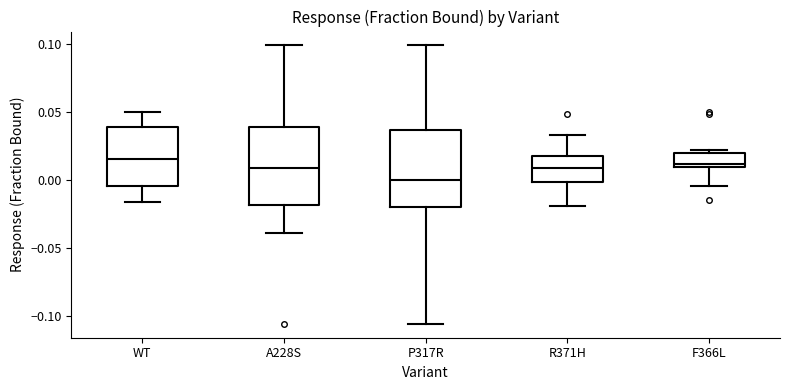

Reading left to right, transcribe this box plot: for each box, give where its median line is, the range the box spans, and where its two whiskers end, as read against the y-axis. The values are not printed on the chart, so give them approximately, as read against the axis.

WT: median 0.015, box -0.005 to 0.040, whiskers -0.015 to 0.050
A228S: median 0.010, box -0.020 to 0.040, whiskers -0.040 to 0.100
P317R: median 0.000, box -0.020 to 0.035, whiskers -0.105 to 0.100
R371H: median 0.010, box 0.000 to 0.020, whiskers -0.020 to 0.035
F366L: median 0.010 (just above the box's lower edge), box 0.010 to 0.020, whiskers -0.005 to 0.020 (just above the box's upper edge)